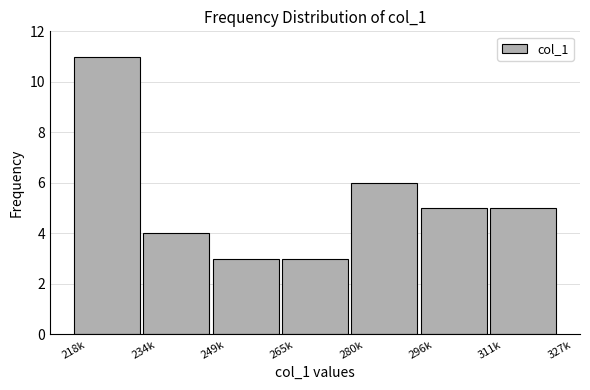

Reading left to right, extract all data points from this chart.

11	4	3	3	6	5	5